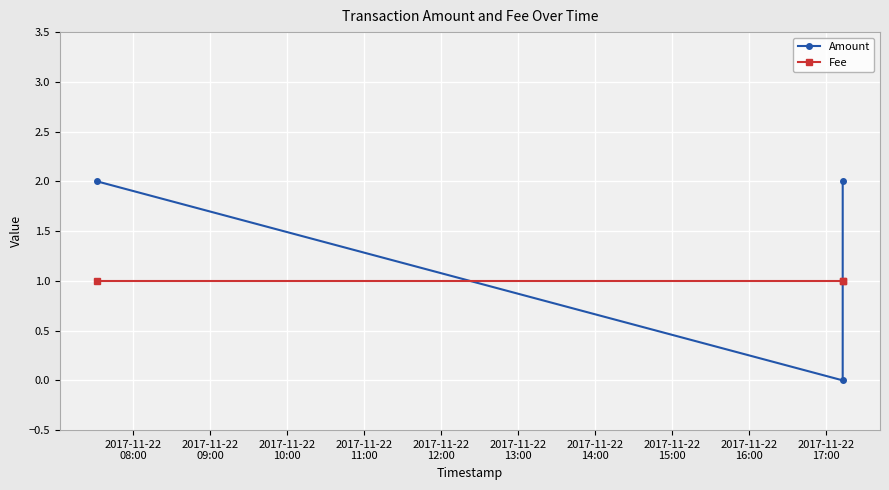

What is the maximum value shown in the chart?

2